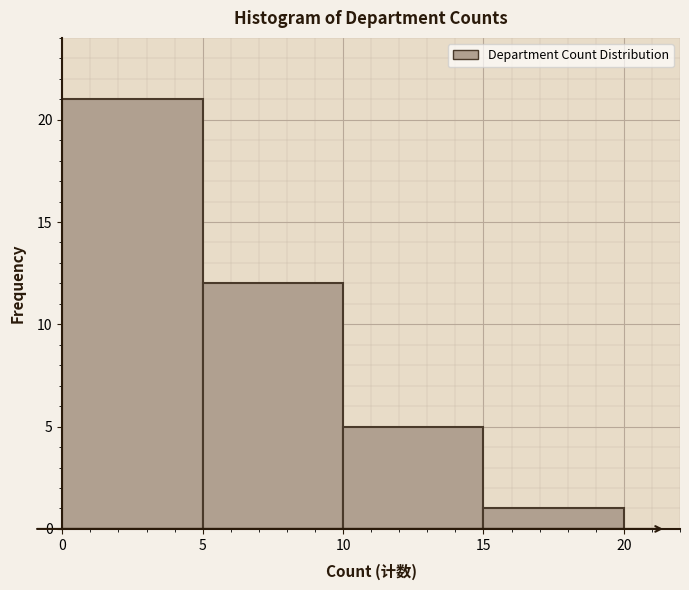

Reading left to right, transcribe this chart: for each bar, give the range it covers on the x-axis and its height. The values are not printed on the chart, so give them approximately, as read against the axis.

0 to 5: 21
5 to 10: 12
10 to 15: 5
15 to 20: 1